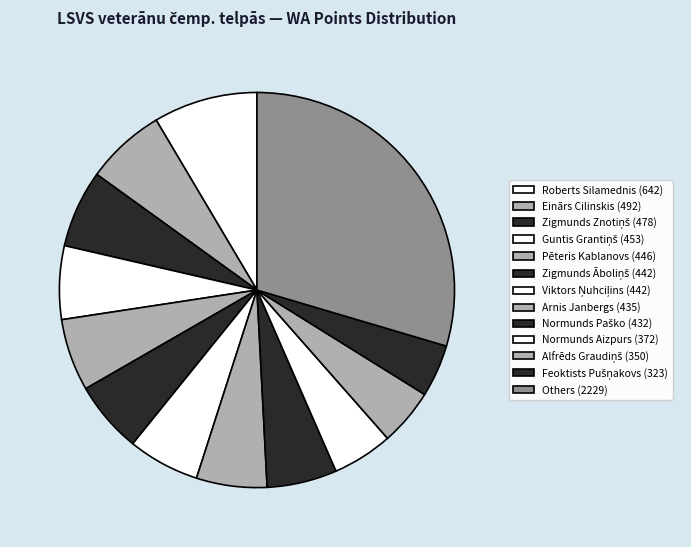

How many segments does this pie chart have?

13